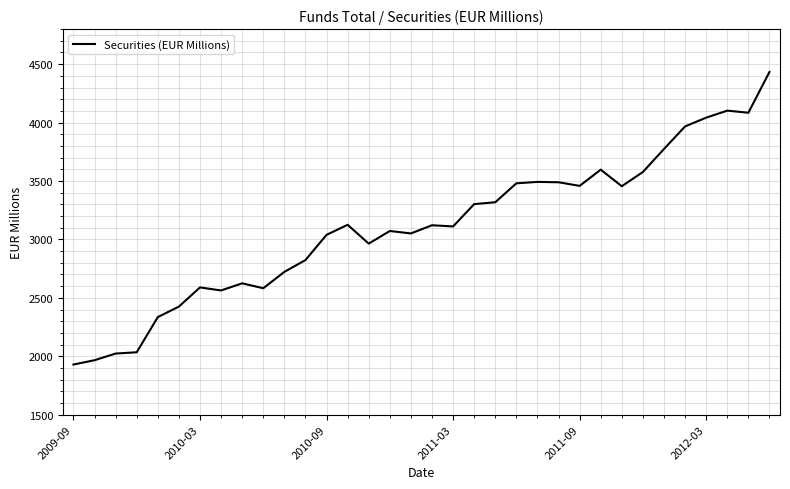

What is the smallest value displayed?

1929